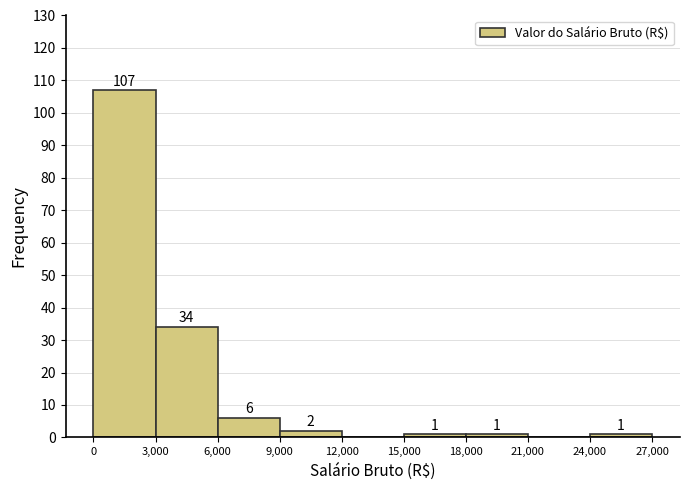

Which range on the x-axis has the tallest bar?

0 to 3,000